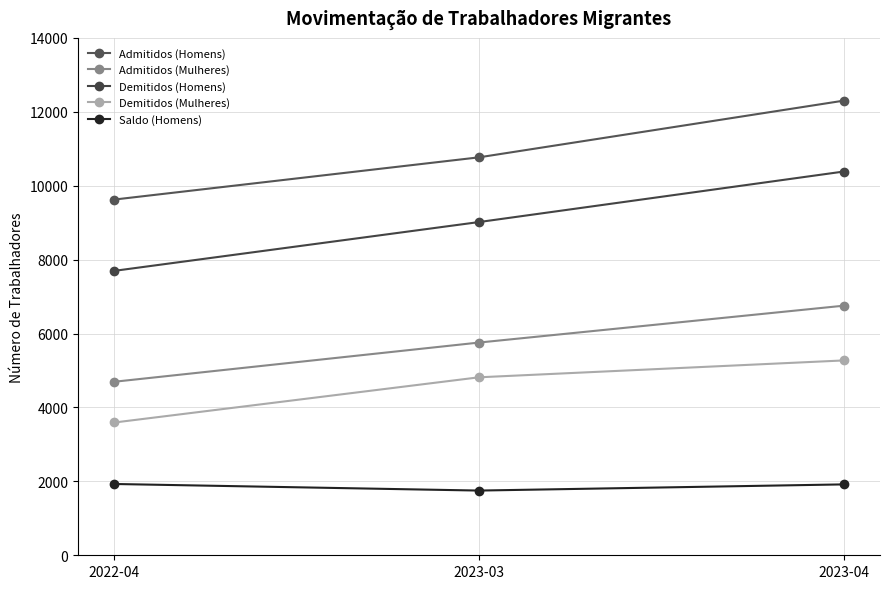

Where does the Admitidos (Mulheres) series first go above 5756?

2023-04